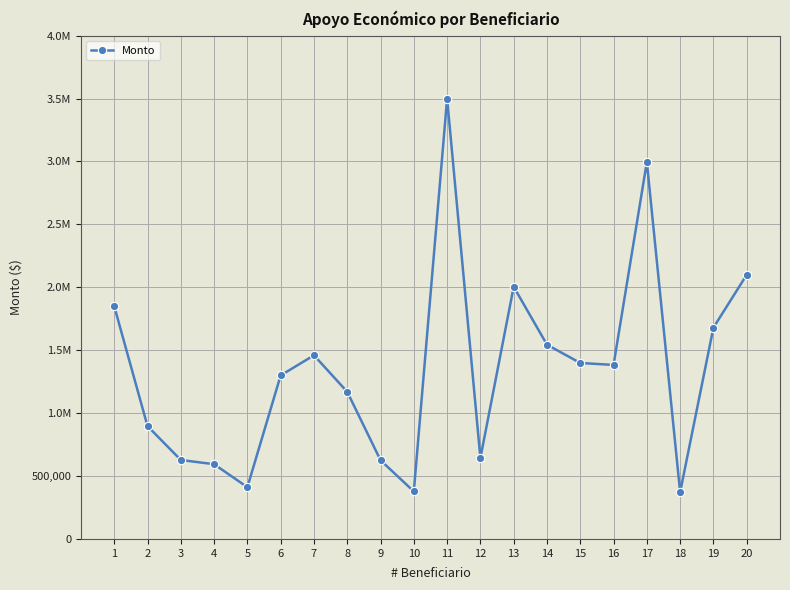

Rank the categories by value from highest to lowest.

11, 17, 20, 13, 1, 19, 14, 7, 15, 16, 6, 8, 2, 12, 3, 9, 4, 5, 10, 18